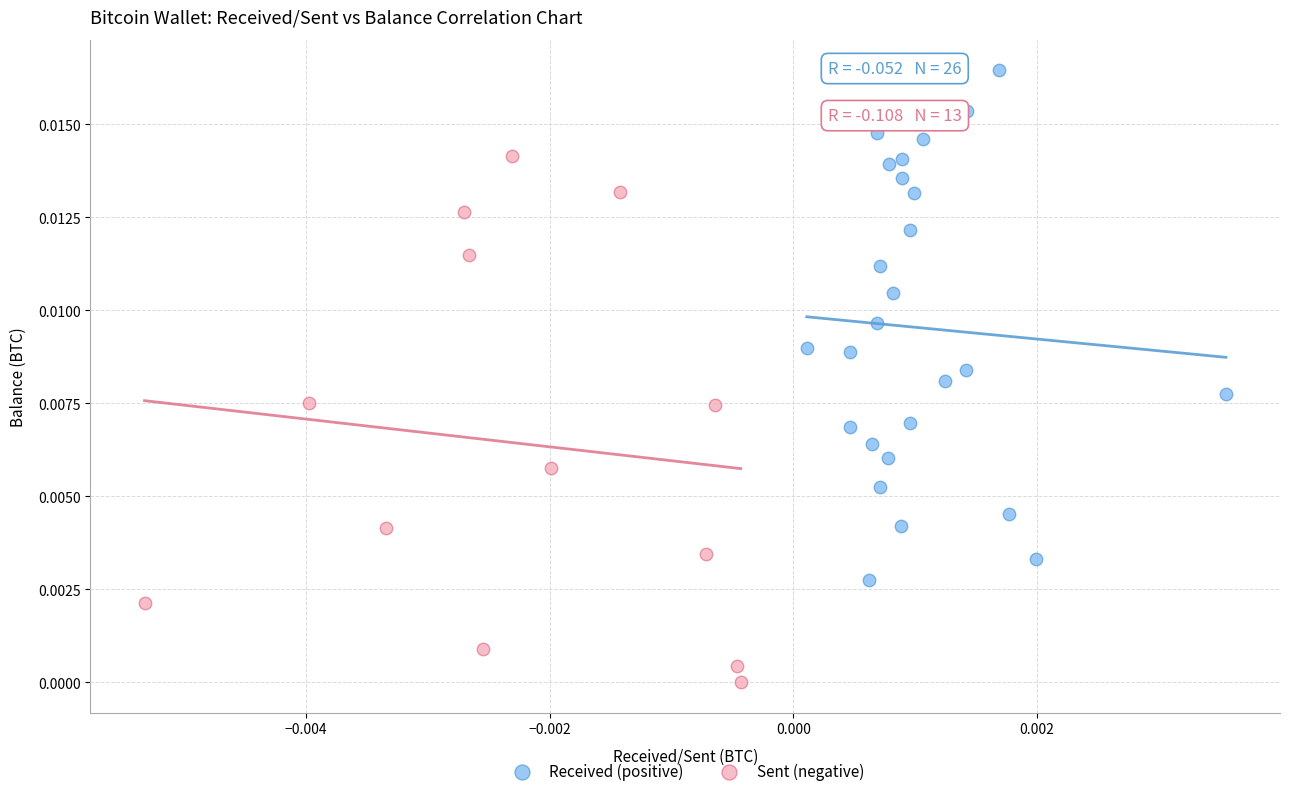

Which series contains the lowest Y value?

Sent (negative)